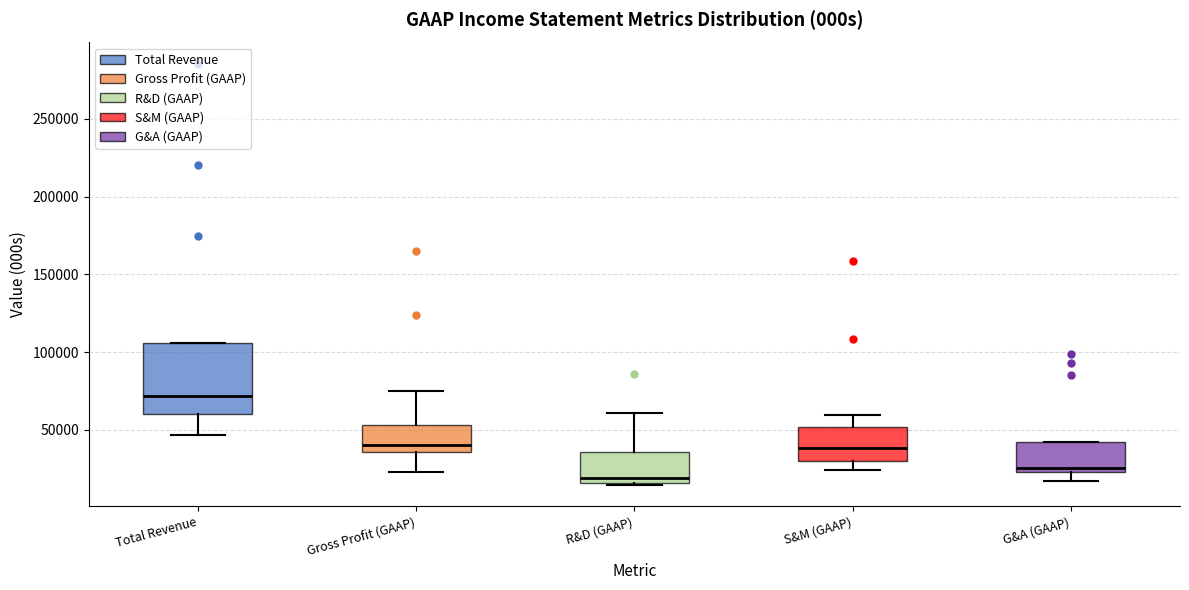

Reading left to right, read every box against the y-axis: the position of its median line, the range the box covers, and the ends of its whiskers. The values are not printed on the chart, so give them approximately, as read against the axis.

Total Revenue: median 70000, box 60000 to 105000, whiskers 45000 to 105000
Gross Profit (GAAP): median 40000, box 35000 to 55000, whiskers 25000 to 75000
R&D (GAAP): median 20000, box 15000 to 35000, whiskers 15000 (just below the box's lower edge) to 60000
S&M (GAAP): median 40000, box 30000 to 50000, whiskers 25000 to 60000
G&A (GAAP): median 25000 (just above the box's lower edge), box 25000 to 40000, whiskers 15000 to 40000